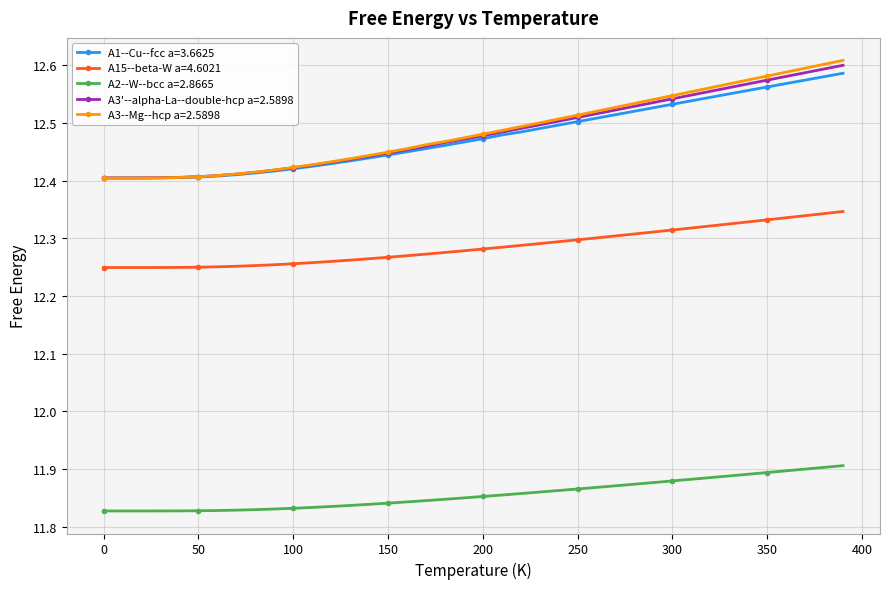

At how many categories does at least one series exceed 11?

40